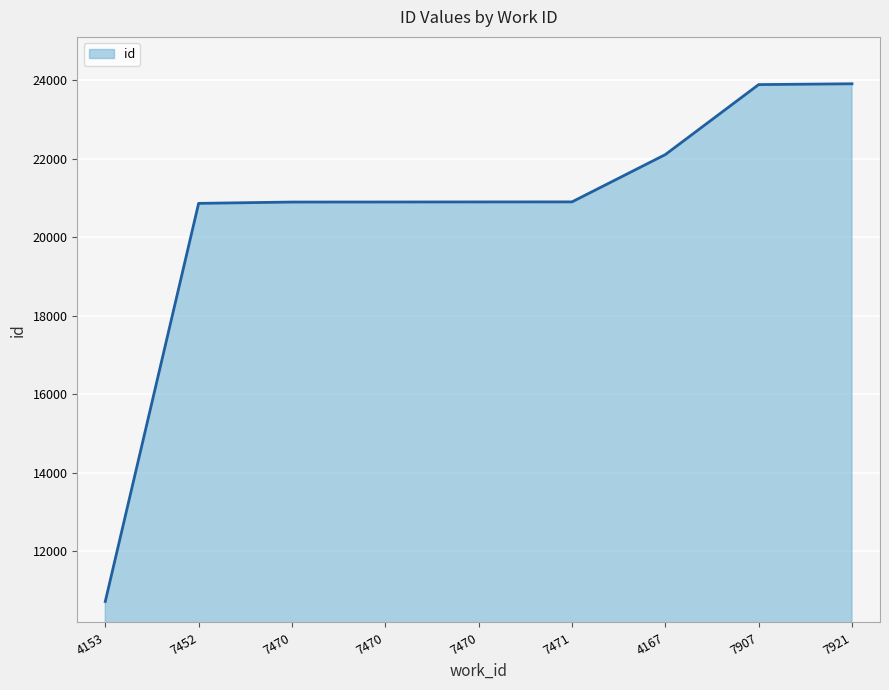

What is the label of the 5th point from the right?

7470